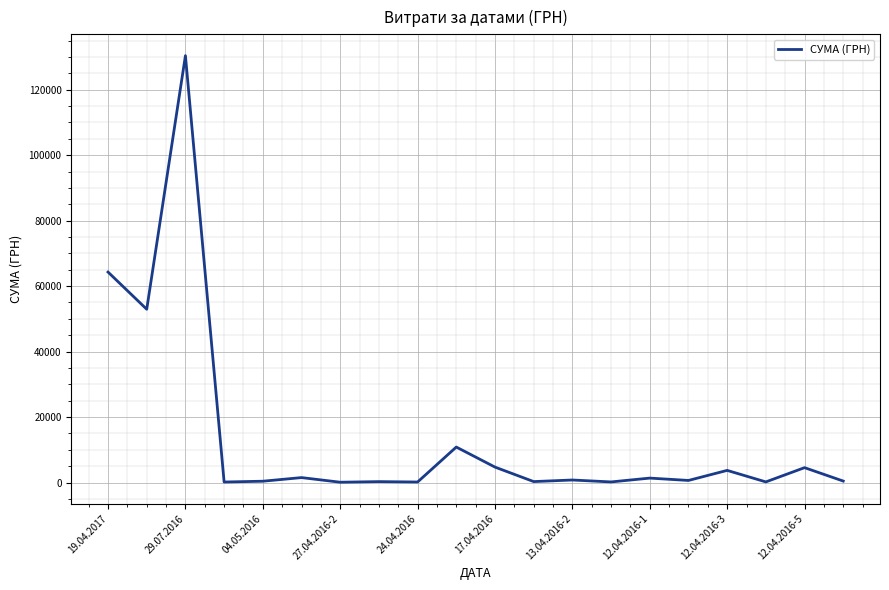

What is the difference between the maximum and minimum values?

130266.5